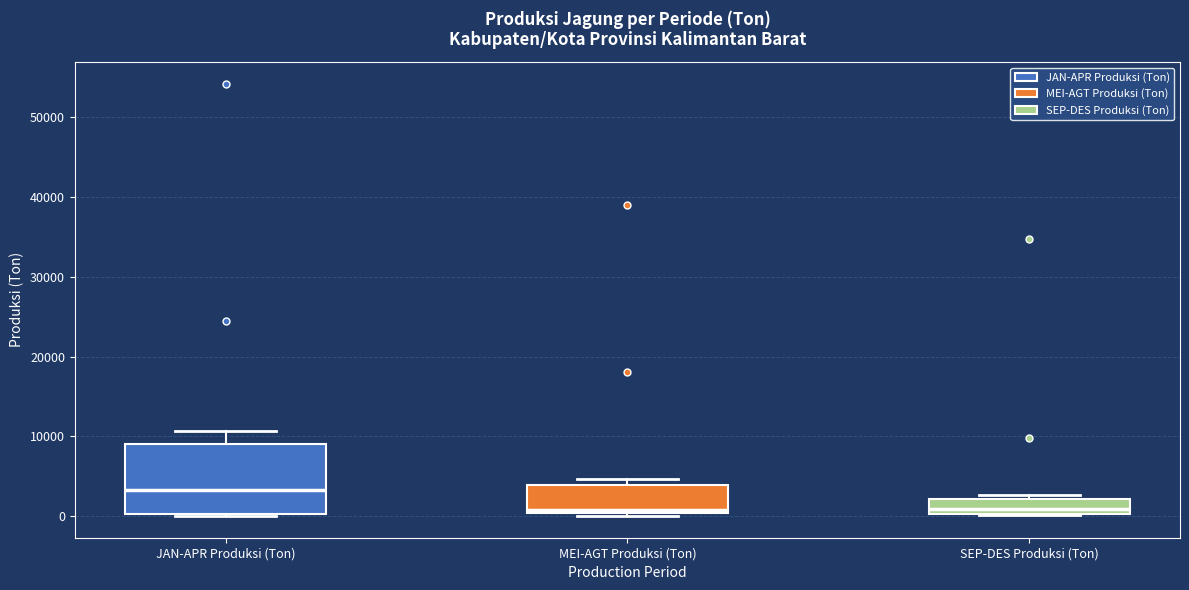

Reading left to right, transcribe this box plot: for each box, give where its median line is, the range the box spans, and where its two whiskers end, as read against the y-axis. The values are not printed on the chart, so give them approximately, as read against the axis.

JAN-APR Produksi (Ton): median 3000, box 0 to 9000, whiskers 0 to 11000
MEI-AGT Produksi (Ton): median 1000, box 0 to 4000, whiskers 0 (just below the box's lower edge) to 5000
SEP-DES Produksi (Ton): median 1000, box 0 to 2000, whiskers 0 to 3000